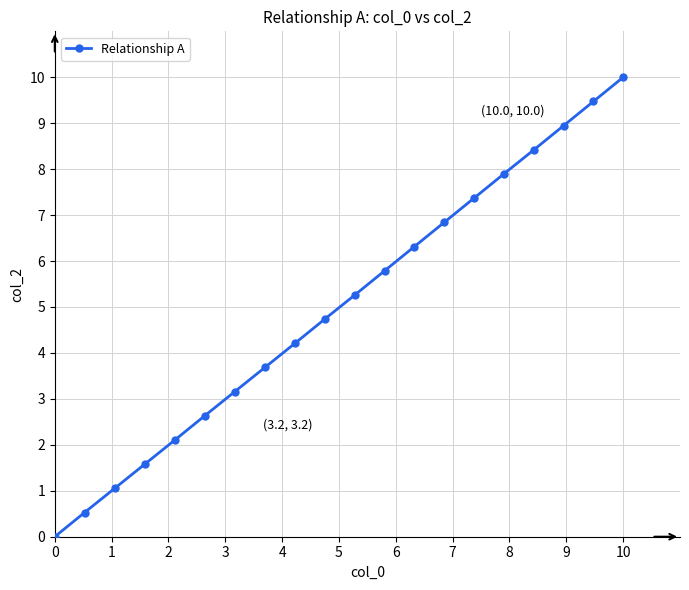

What is the greatest value displayed?

10.0